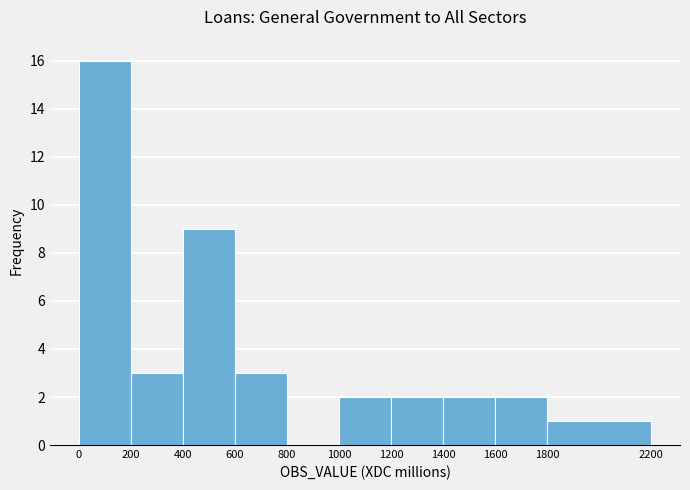

Reading left to right, list every bar in this chart as the range it spans on the x-axis followed by its height. The values are not printed on the chart, so give them approximately, as read against the axis.

0 to 200: 16
200 to 400: 3
400 to 600: 9
600 to 800: 3
800 to 1000: 0
1000 to 1200: 2
1200 to 1400: 2
1400 to 1600: 2
1600 to 1800: 2
1800 to 2200: 1